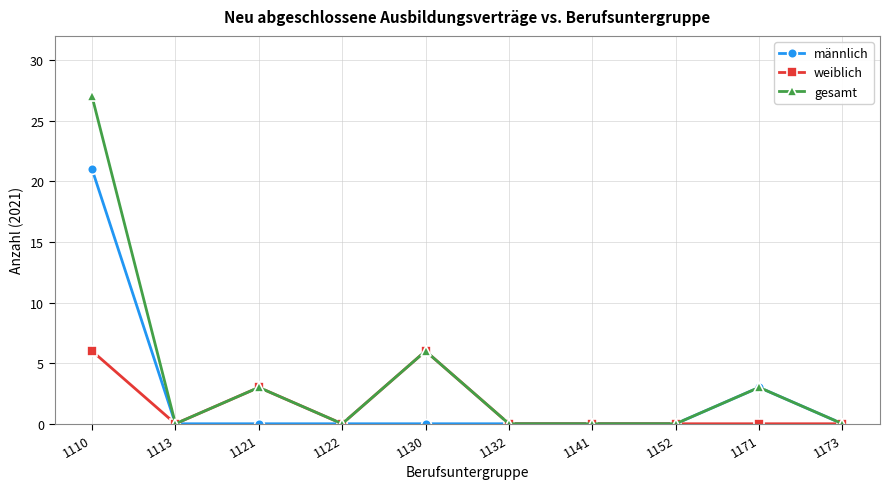

List the series in order of their peak value, lowest first.

weiblich, männlich, gesamt